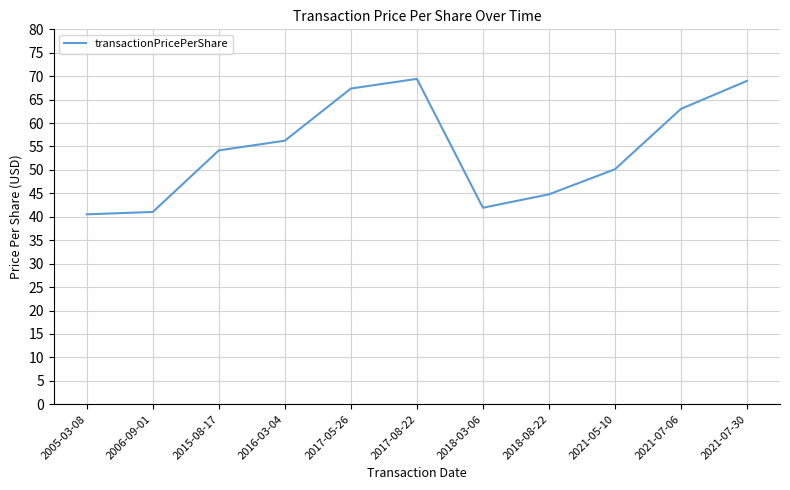

How many lines are shown in the chart?

1